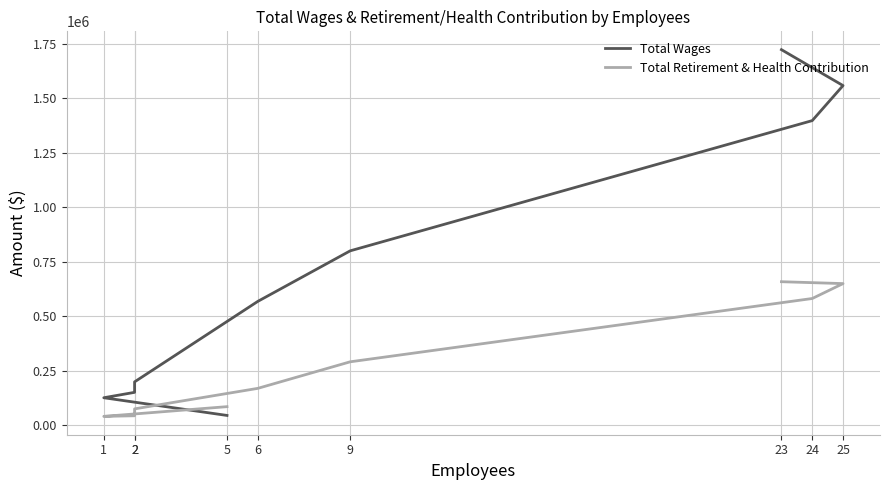

Reading left to right, what are all the values shown in this chart?

Total Wages: 1722713	1557996	1397227	799767	567829	198593	150505	125735	44550
Total Retirement & Health Contribution: 658083	649446	581041	290644	168787	74701	43088	40200	84827